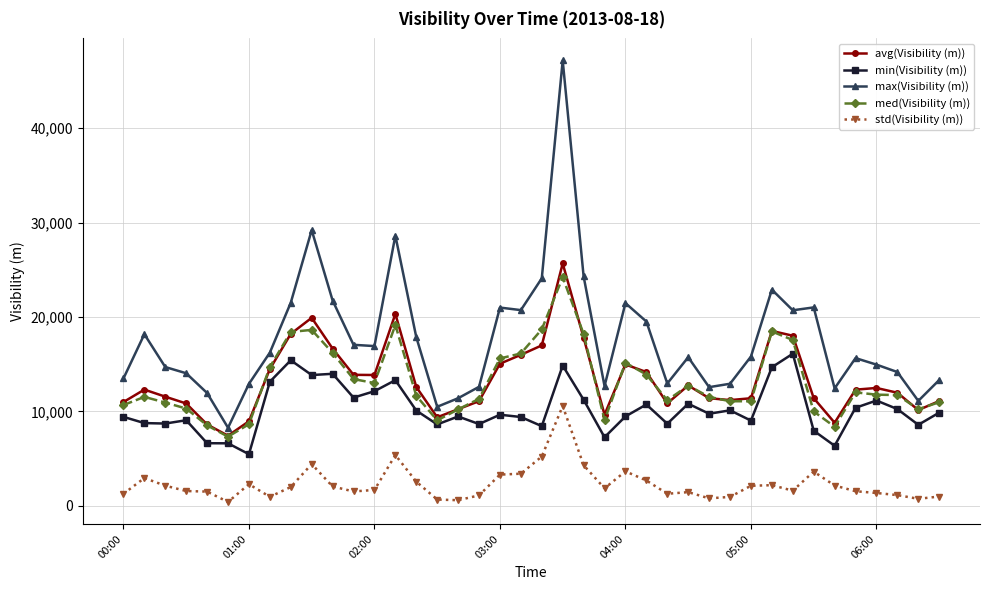

Which series has the widest spread of values?

max(Visibility (m))